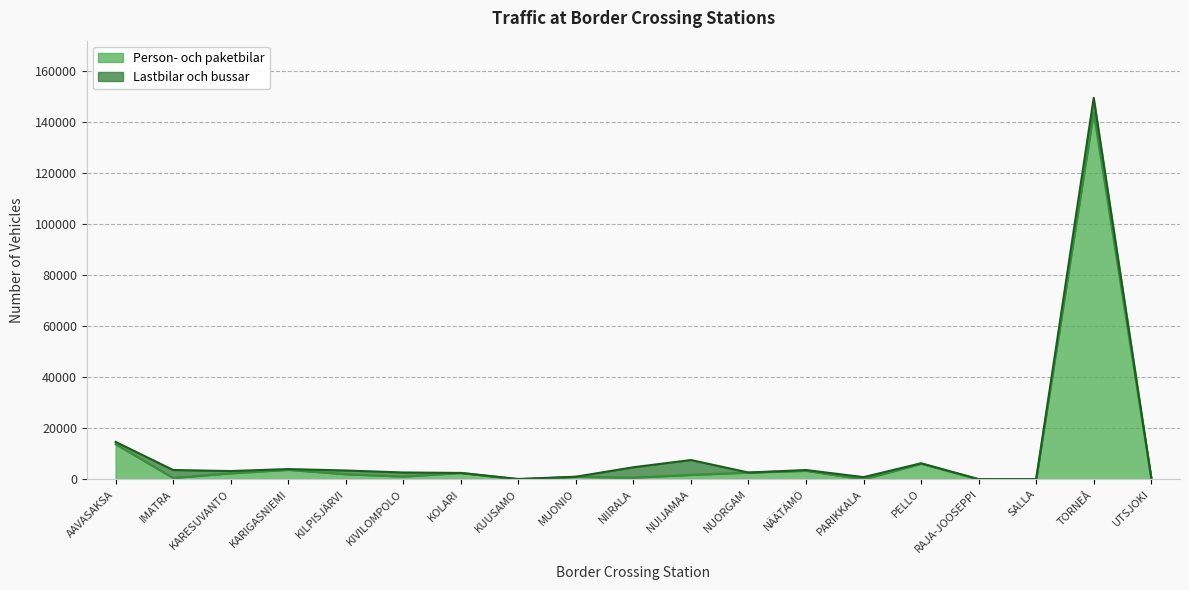

What is the value of the 8th point from the left?

4